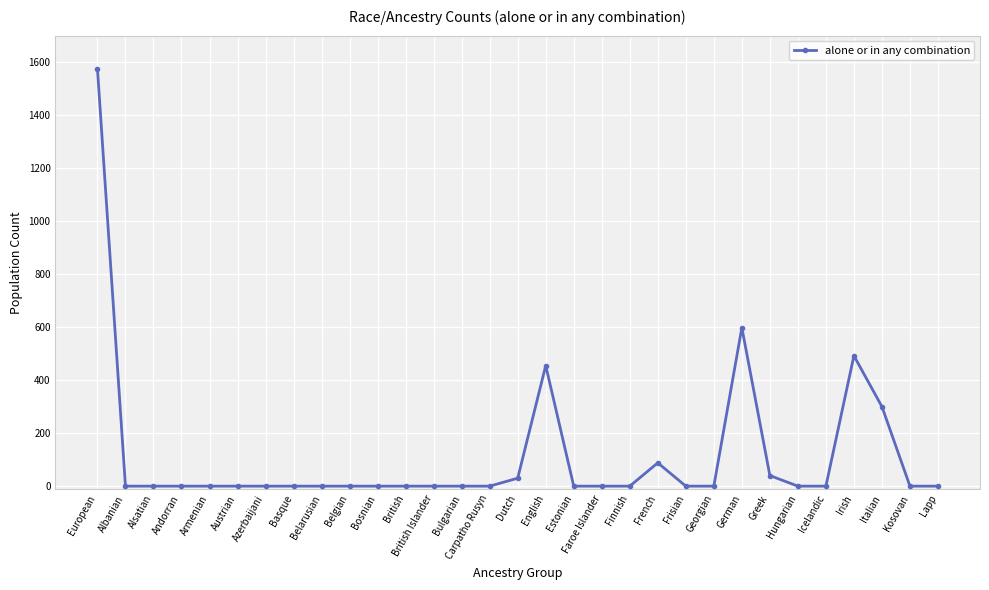

Is this an area chart (filled region under the line)?

No